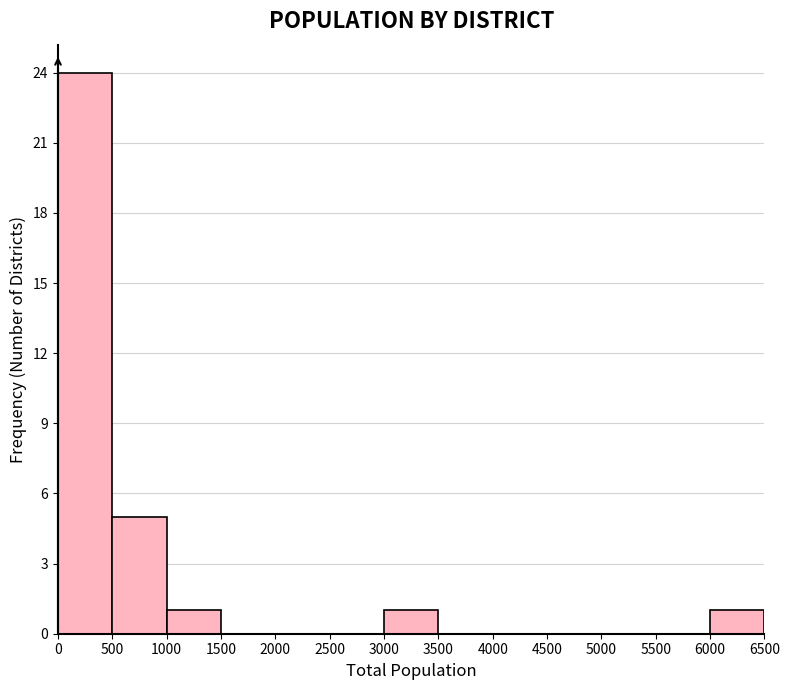

Reading left to right, list every bar in this chart as the range it spans on the x-axis followed by its height. The values are not printed on the chart, so give them approximately, as read against the axis.

0 to 500: 24
500 to 1000: 5
1000 to 1500: 1
1500 to 2000: 0
2000 to 2500: 0
2500 to 3000: 0
3000 to 3500: 1
3500 to 4000: 0
4000 to 4500: 0
4500 to 5000: 0
5000 to 5500: 0
5500 to 6000: 0
6000 to 6500: 1